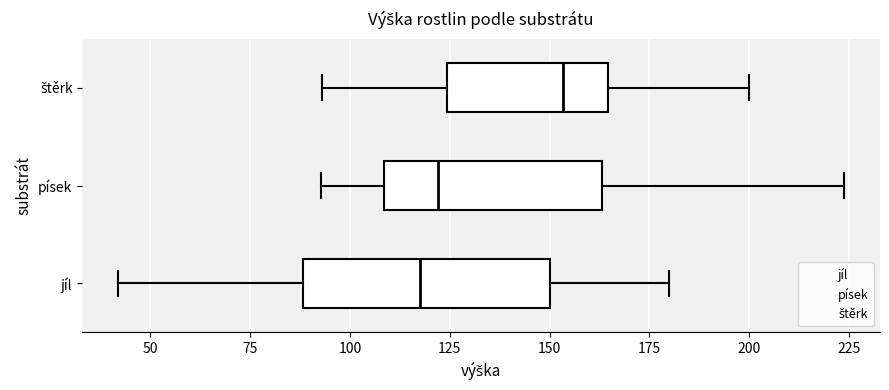

Which box is the widest, from its left edge to its right edge?

jíl